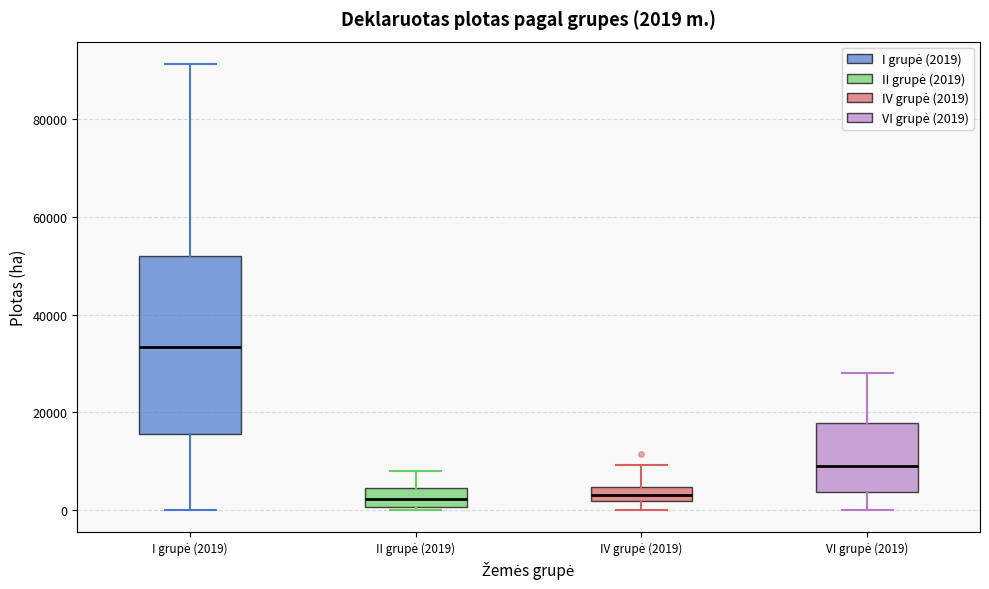

Which box is the tallest, from its lower edge to its upper edge?

I grupė (2019)